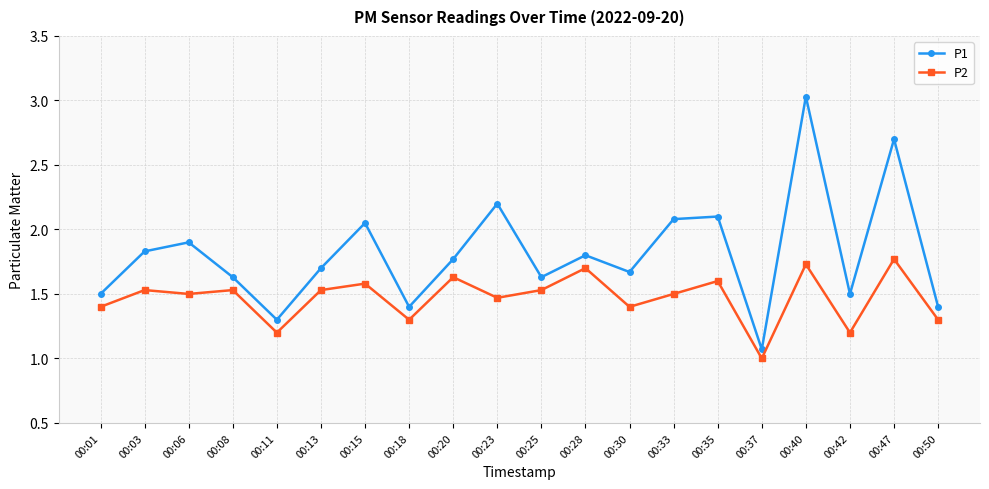

What is the sum of all P1 values?

36.3